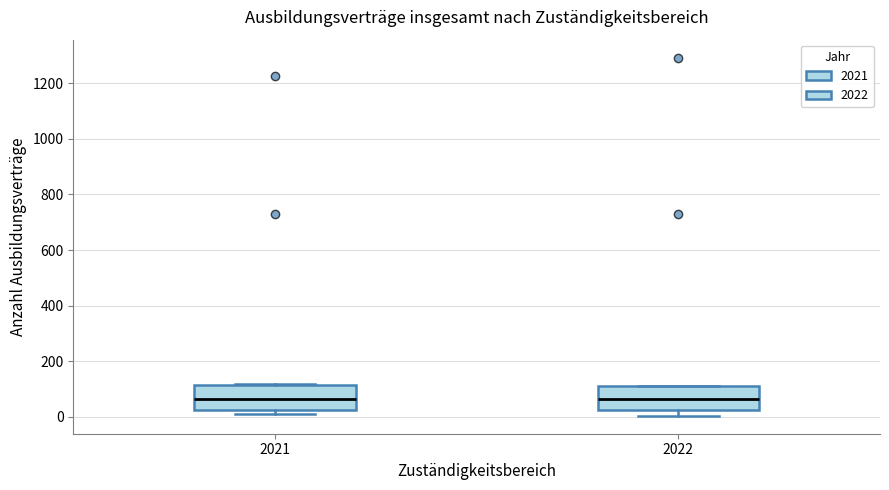

Where is the lower edge of the box at x = 2022 on the y-axis? The values are not printed on the chart, so give them approximately, as read against the axis.

20